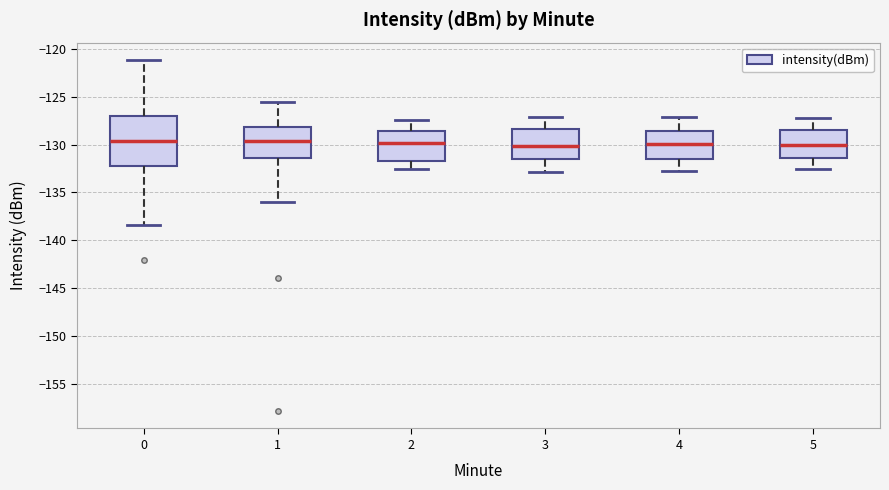

Reading left to right, transcribe this box plot: for each box, give where its median line is, the range the box spans, and where its two whiskers end, as read against the y-axis. The values are not printed on the chart, so give them approximately, as read against the axis.

0: median -129.5, box -132.5 to -127.0, whiskers -138.5 to -121.0
1: median -129.5, box -131.5 to -128.0, whiskers -136.0 to -125.5
2: median -130.0, box -131.5 to -128.5, whiskers -132.5 to -127.5
3: median -130.0, box -131.5 to -128.5, whiskers -133.0 to -127.0
4: median -130.0, box -131.5 to -128.5, whiskers -133.0 to -127.0
5: median -130.0, box -131.5 to -128.5, whiskers -132.5 to -127.0